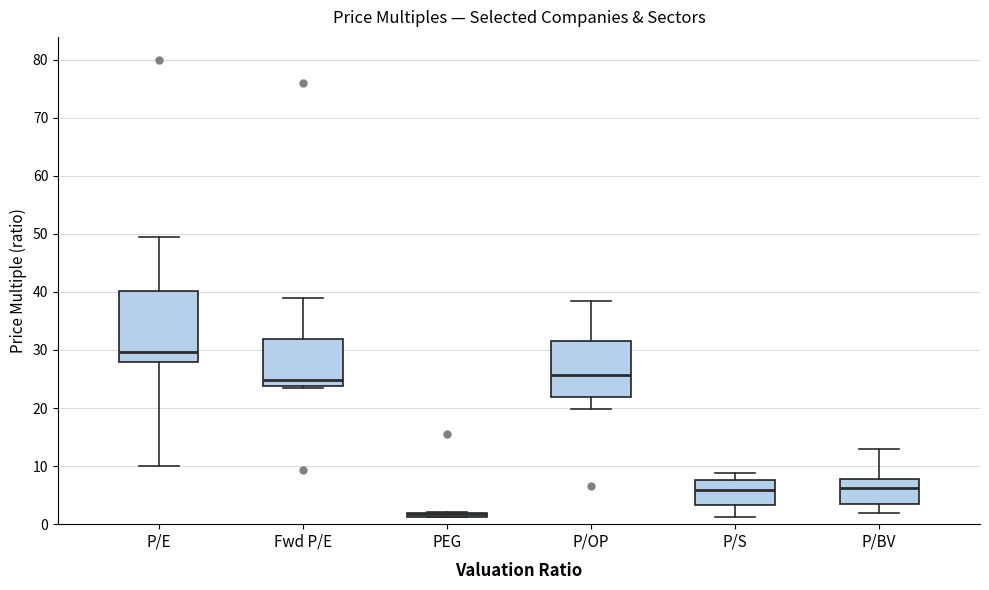

Comparing the boxes themselves (not the whiskers), which one is the tallest?

P/E